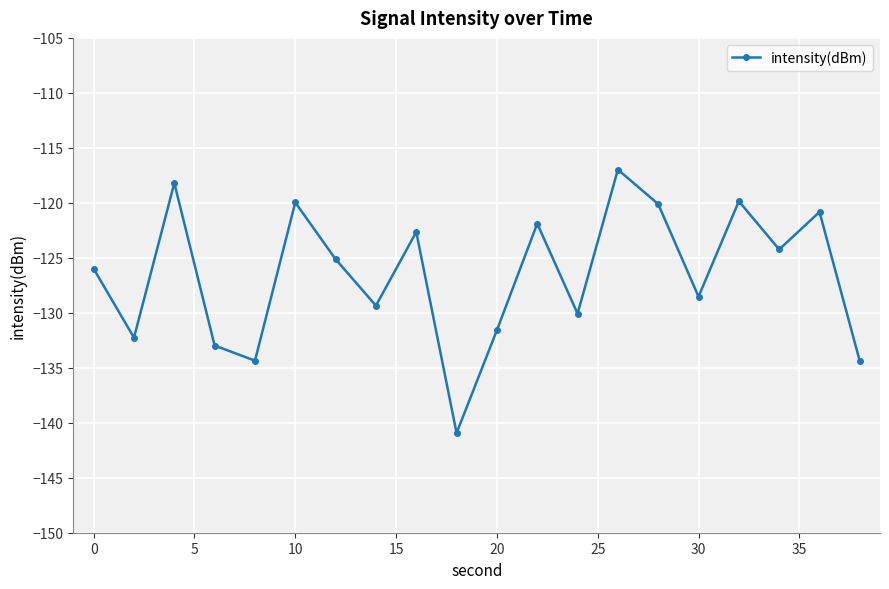

What is the smallest value displayed?

-140.9